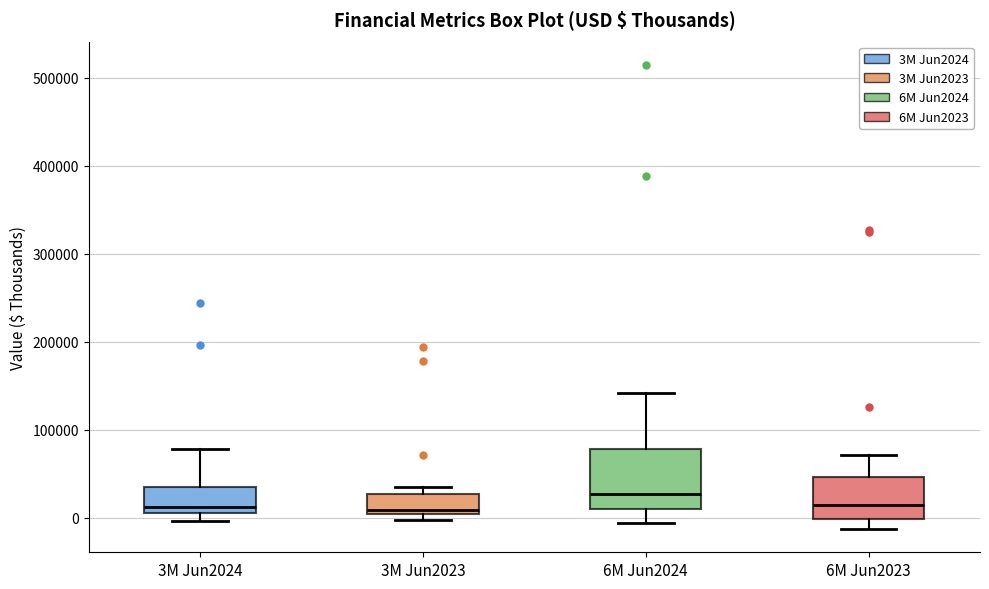

Where is the upper edge of the box for 3M Jun2024 on the y-axis? The values are not printed on the chart, so give them approximately, as read against the axis.

30000